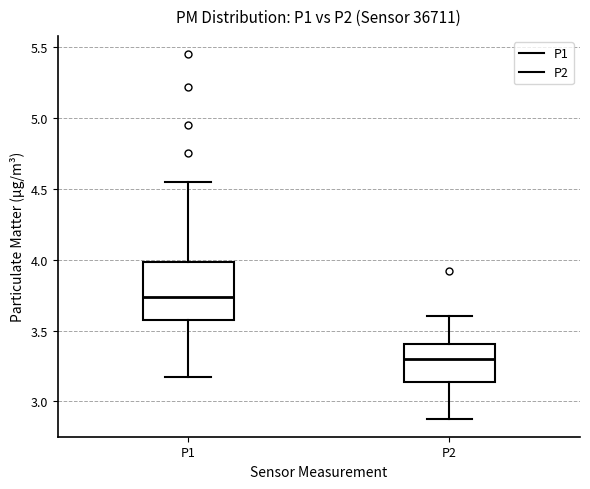

Which box's median line is the highest?

P1